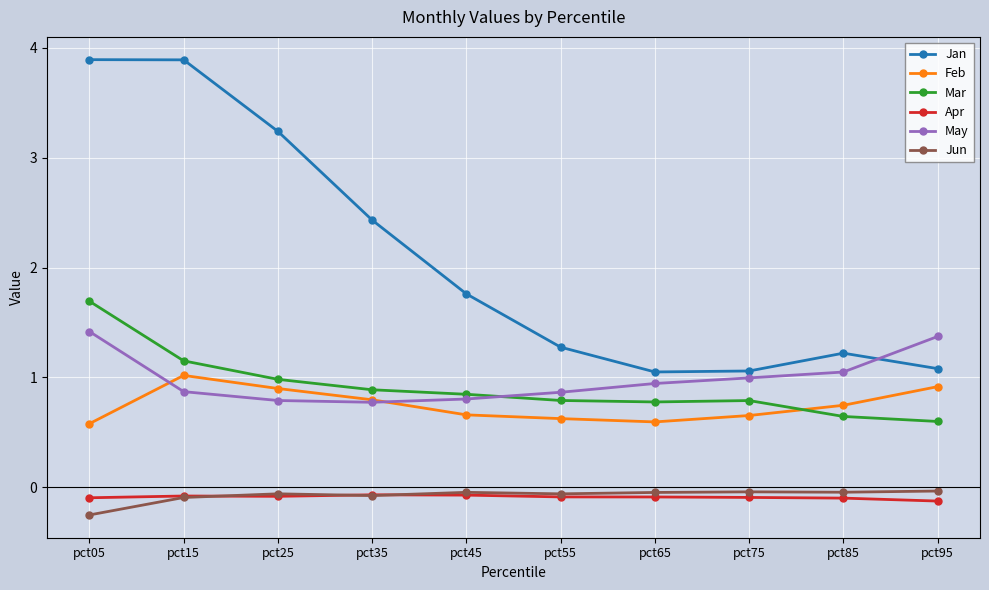

Which series has the widest spread of values?

Jan